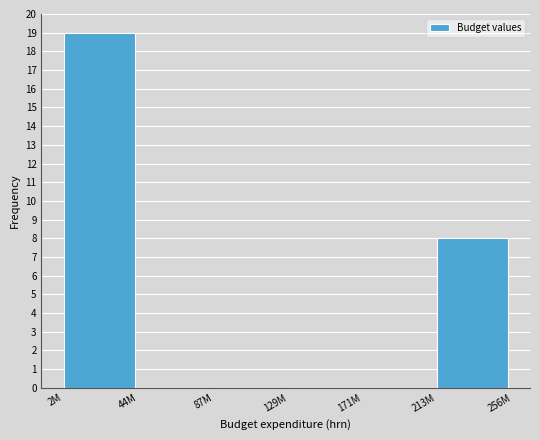

Reading left to right, what are all the values shown in this chart?

2M=19	44M=0	87M=0	129M=0	171M=0	213M=8